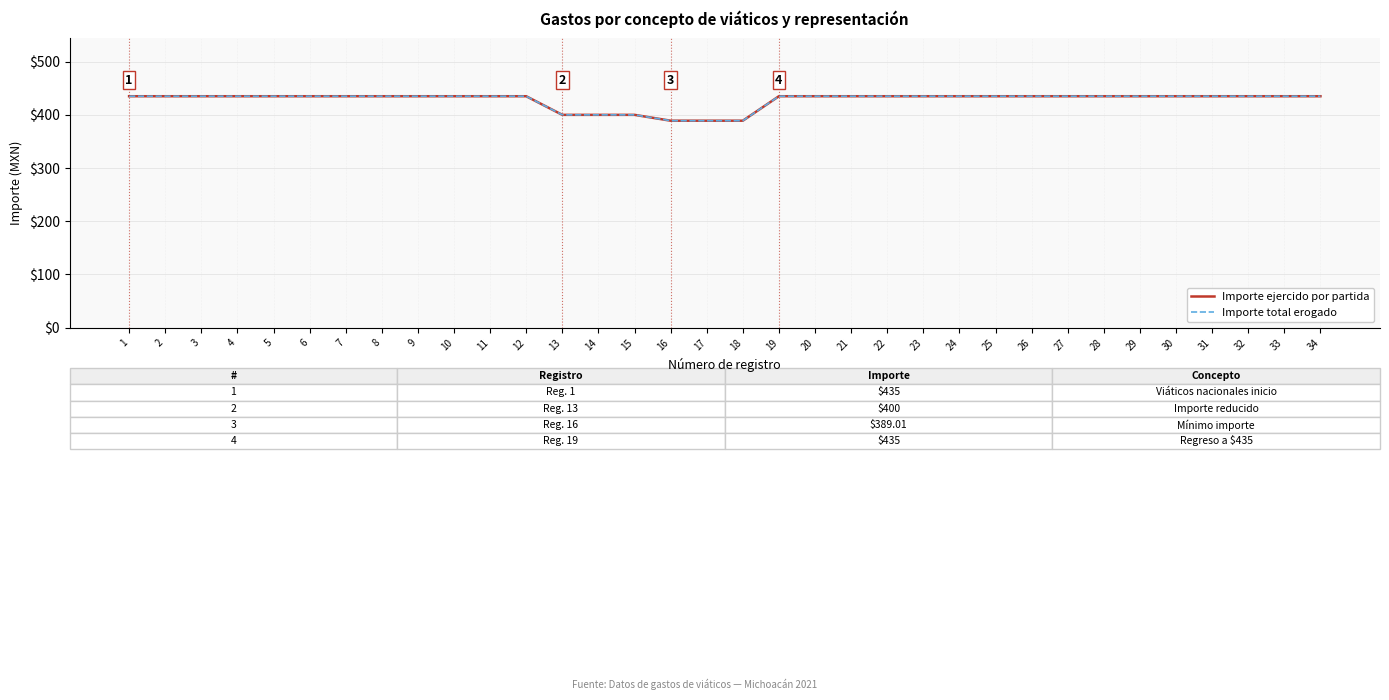

Does the chart display data point markers on the line(s)?

No